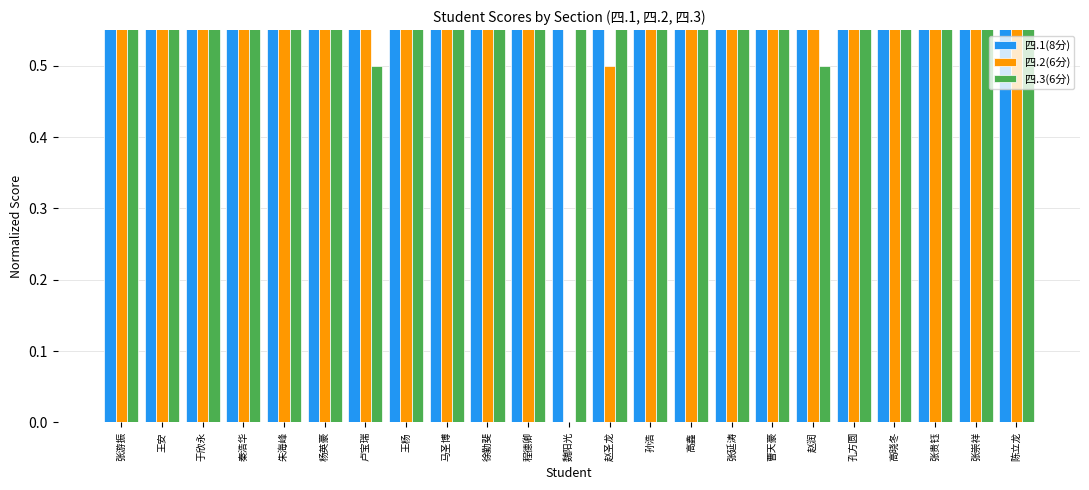

How many bars are there in each group?

3